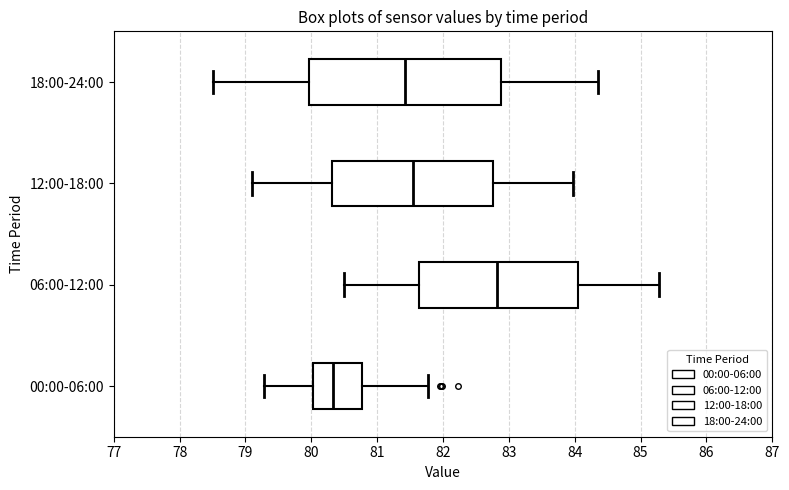

Reading bottom to top, read every box against the x-axis: the position of its median line, the range the box covers, and the ends of its whiskers. The values are not printed on the chart, so give them approximately, as read against the axis.

00:00-06:00: median 80.3, box 80.0 to 80.8, whiskers 79.3 to 81.8
06:00-12:00: median 82.8, box 81.6 to 84.1, whiskers 80.5 to 85.3
12:00-18:00: median 81.5, box 80.3 to 82.8, whiskers 79.1 to 84.0
18:00-24:00: median 81.4, box 80.0 to 82.9, whiskers 78.5 to 84.4